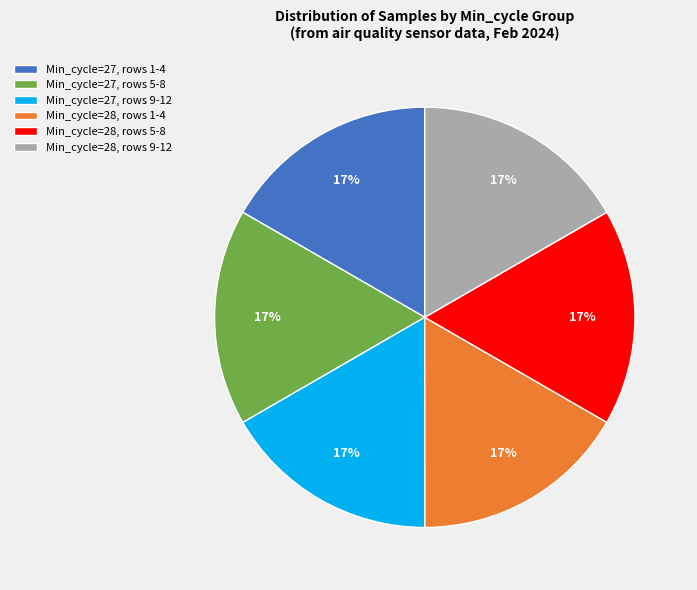

Is there a majority slice in this chart?

No